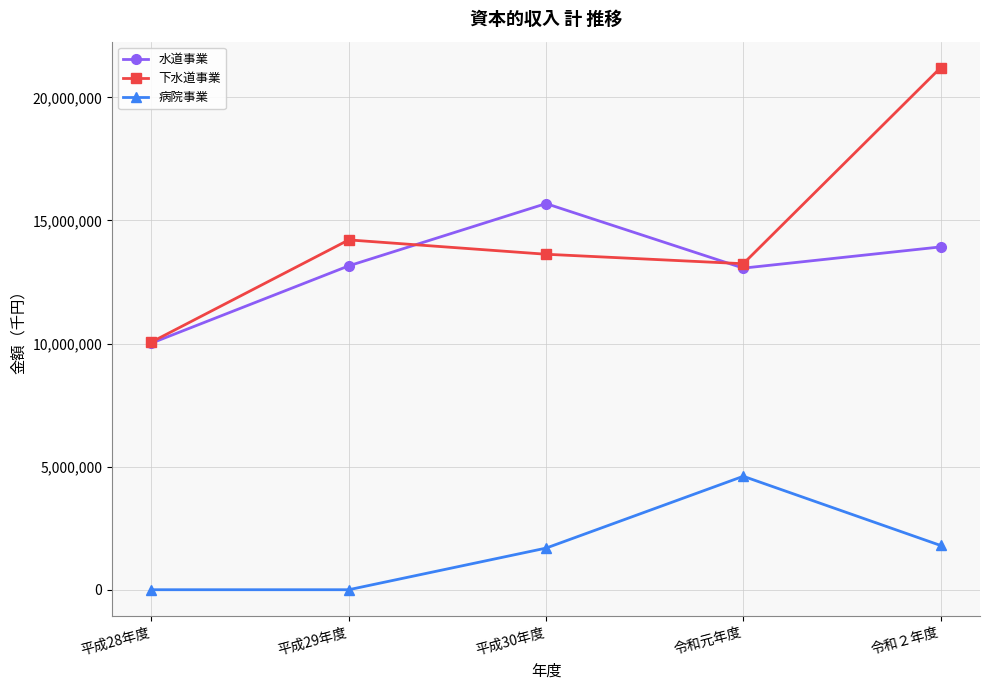

At which category is the sum across all series the highest?

令和２年度